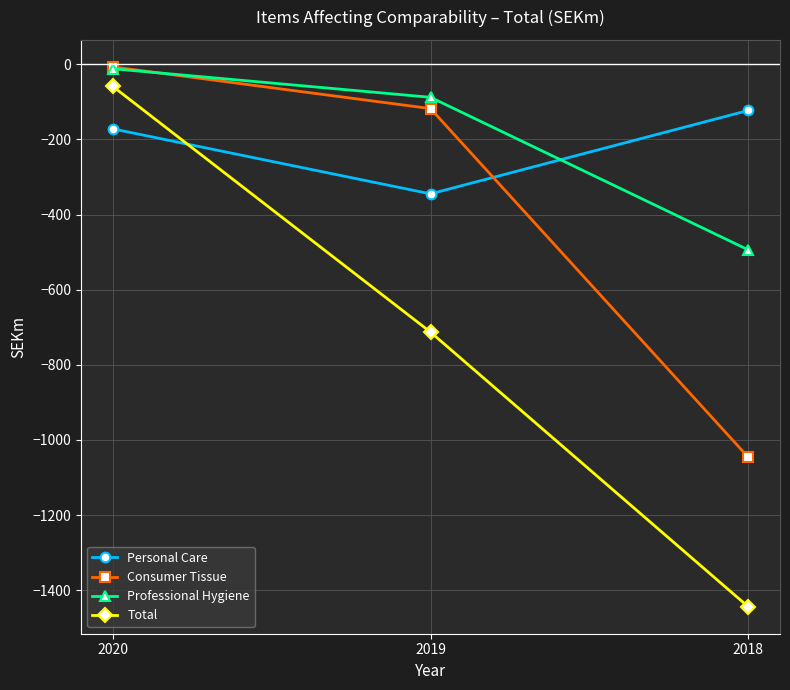

What is the value of the Personal Care point at the 1st from the left?

-172